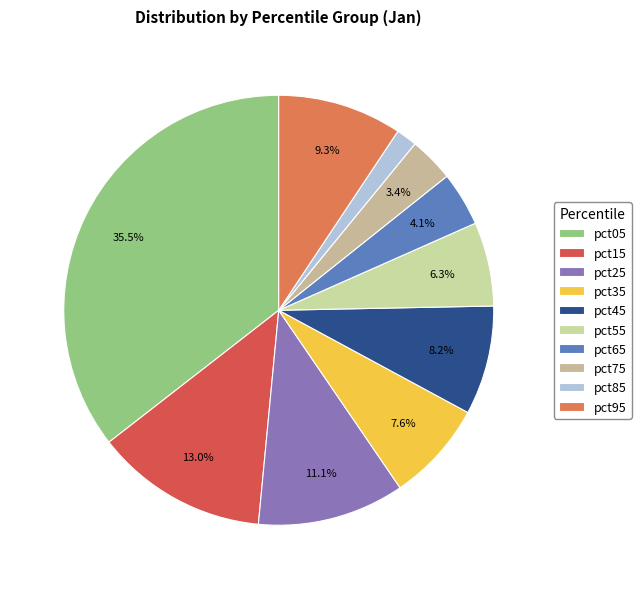

Rank the categories by value from highest to lowest.

pct05, pct15, pct25, pct95, pct45, pct35, pct55, pct65, pct75, pct85